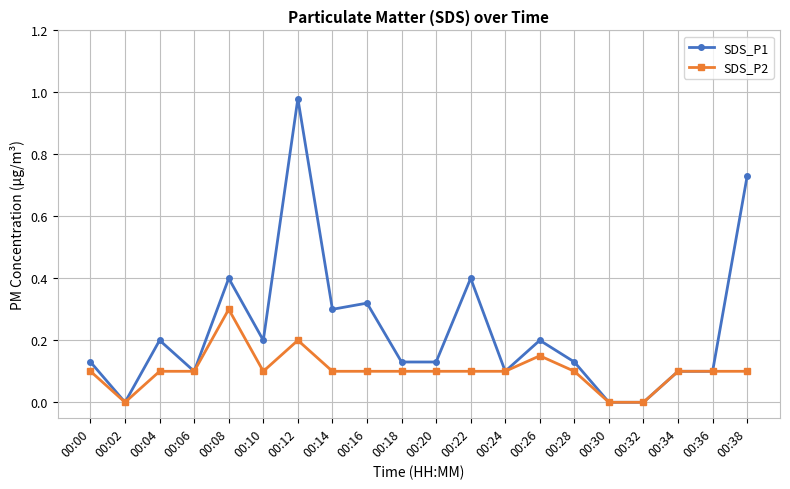

Where is the first local minimum for SDS_P2?

00:02